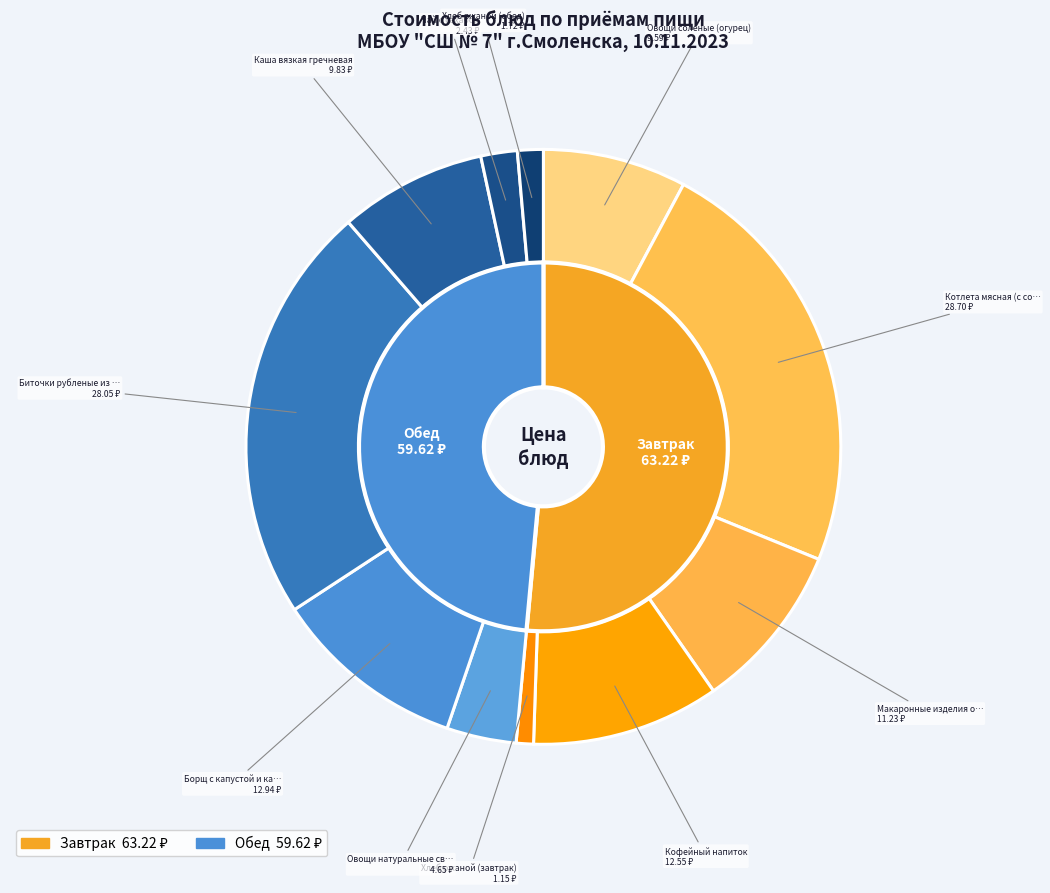

The Кофейный напиток slice represents 2% of the pie. True or false?

False